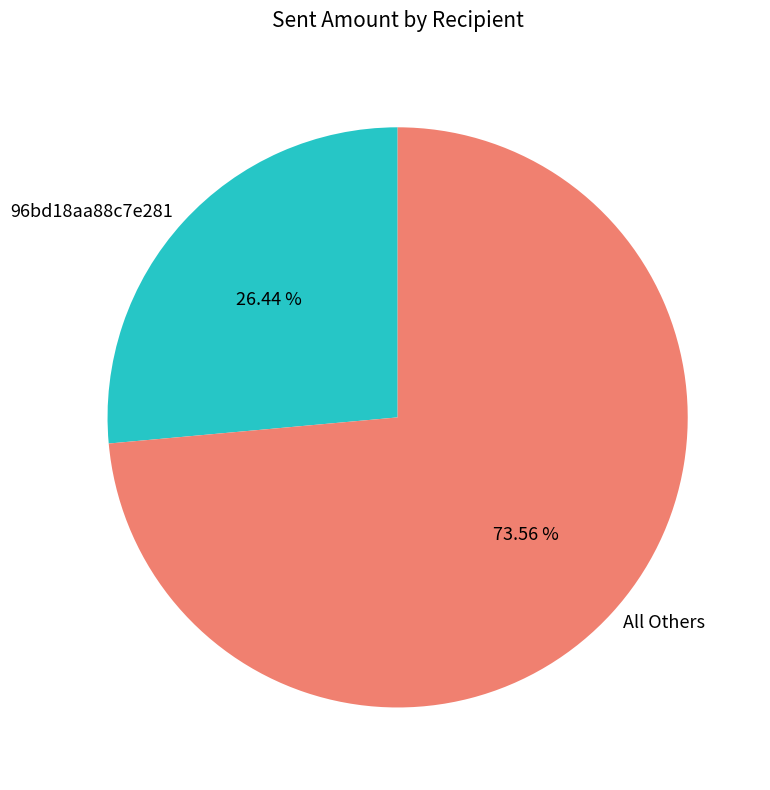

Approximately how many times larger is the value at All Others compared to 96bd18aa88c7e281?

2.8